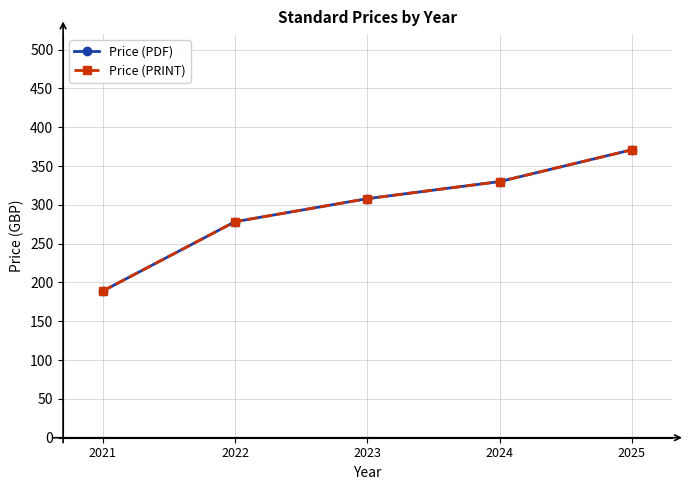

True or false: Price (PDF) and Price (PRINT) intersect in this chart.

False